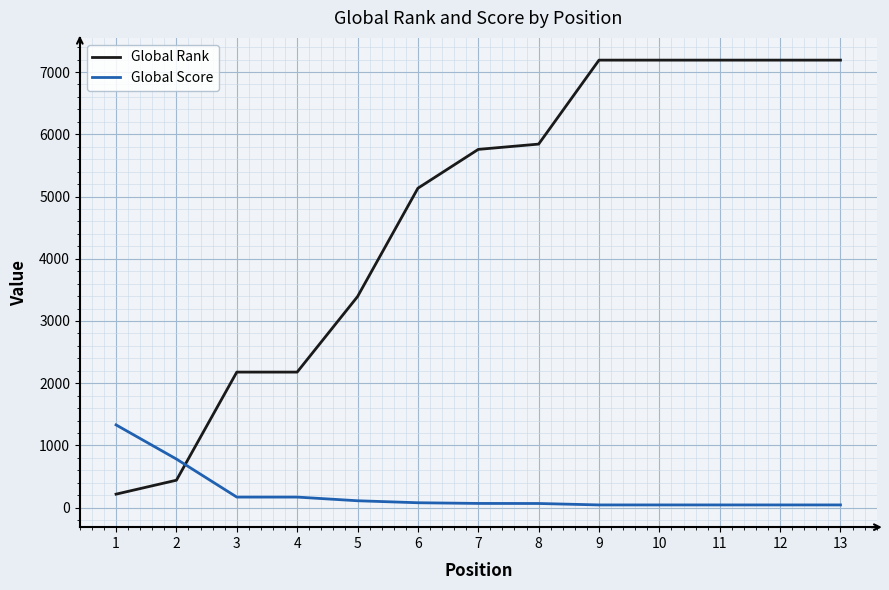

How many values in the Global Score series are below 69?

6